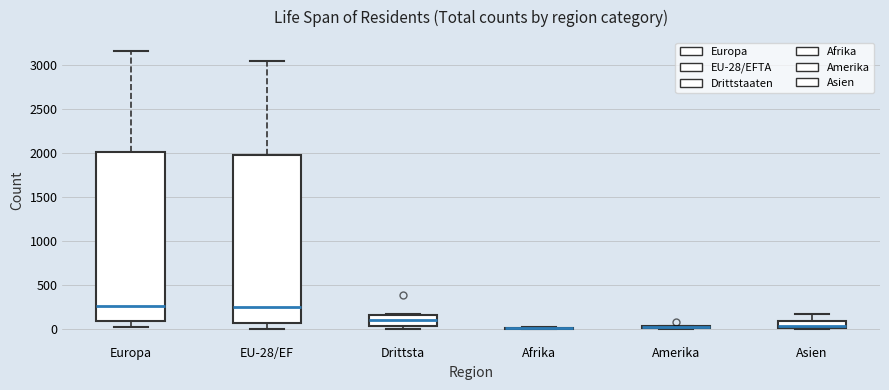

Where is the lower edge of the box for Europa on the y-axis? The values are not printed on the chart, so give them approximately, as read against the axis.

100